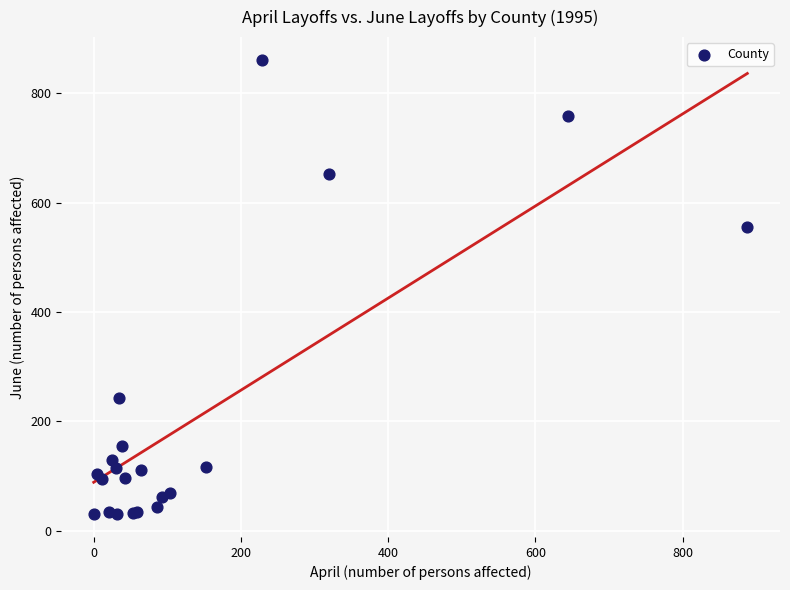

What Y value in the scatter plot is closest to 445?

555